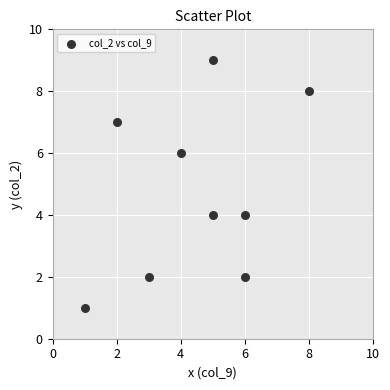

What is the range of Y values (max minus min)?

8